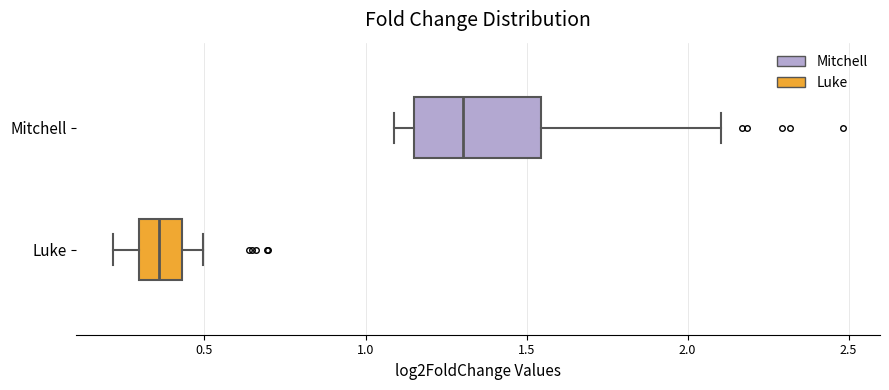

Where does the left whisker of the box for Mitchell end on the x-axis? The values are not printed on the chart, so give them approximately, as read against the axis.

1.10